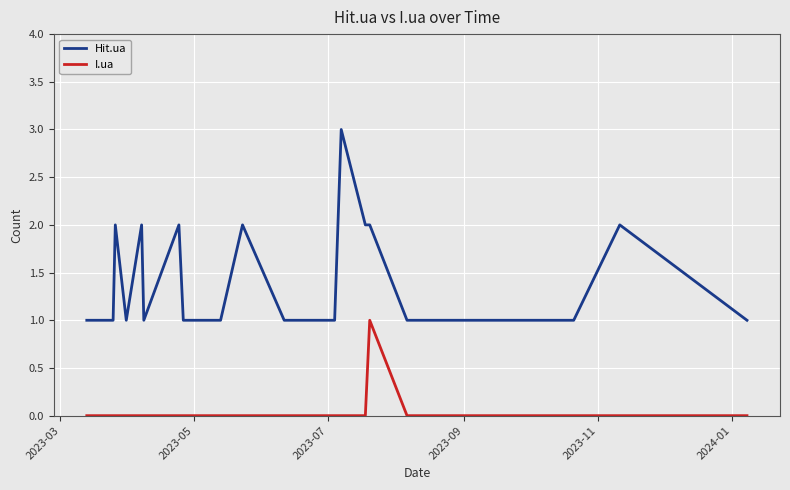

Rank the series by their average value, from lowest to highest.

I.ua, Hit.ua